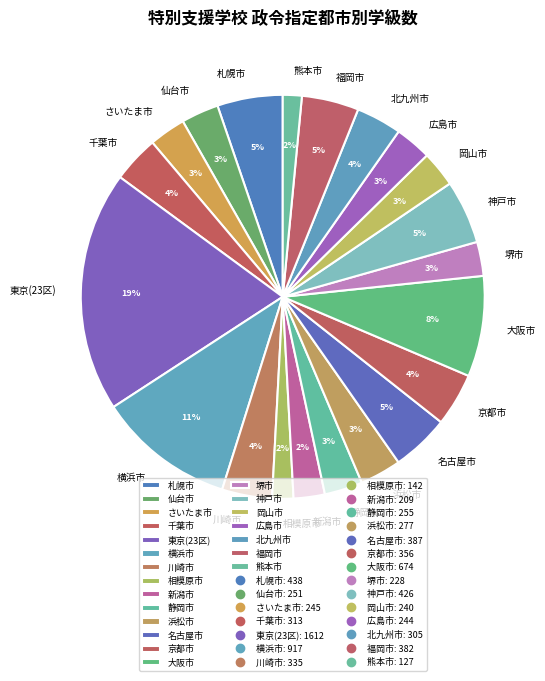

How many slices are in this pie chart?

21